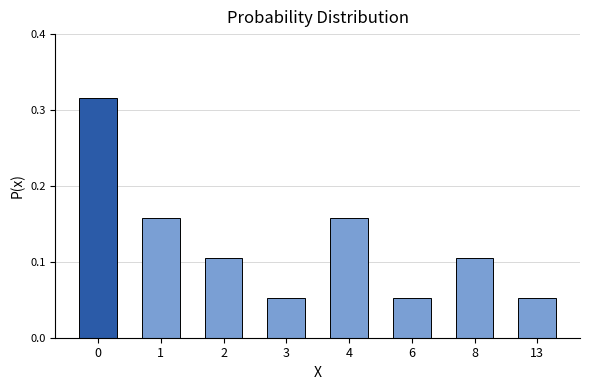

True or false: the data shows 0.6 at 0.

False